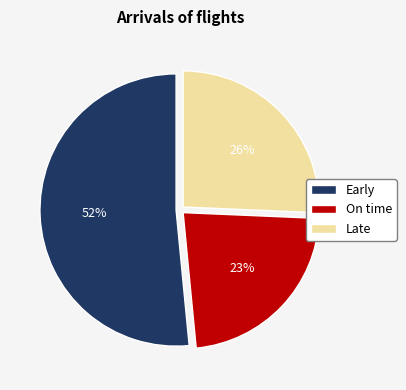

Does any single category account for the majority?

Yes